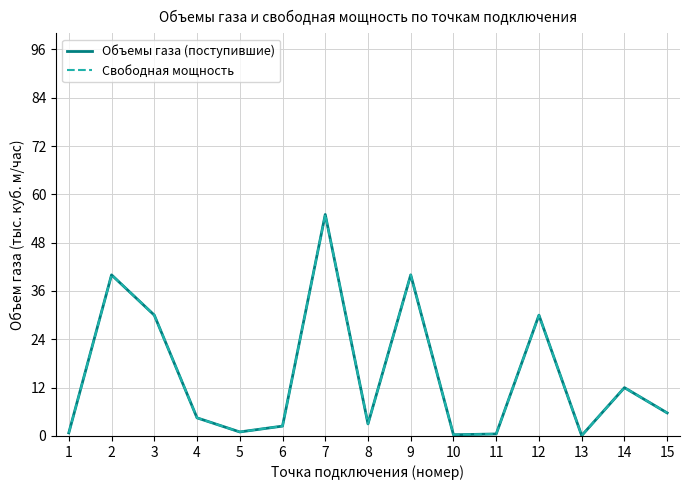

Which series has the largest total across all categories?

Объемы газа (поступившие)